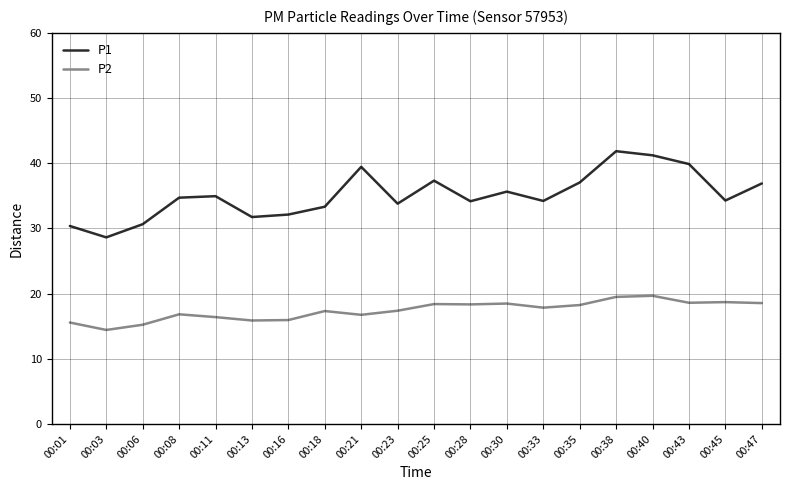

The value of P2 at 00:35 is 25.7. True or false?

False